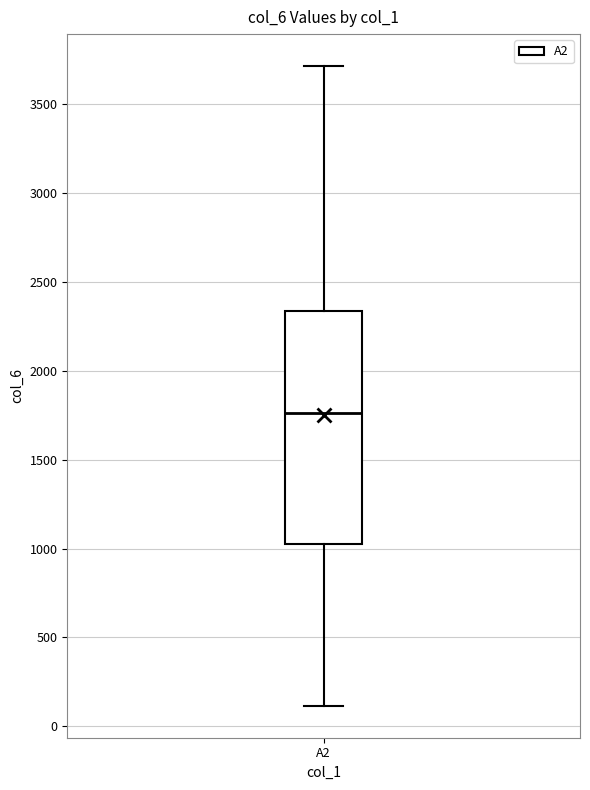

Read this box plot against the y-axis: the position of the median line, the range covered by the box, and the ends of both whiskers. The values are not printed on the chart, so give them approximately, as read against the axis.

median 1750, box 1050 to 2350, whiskers 100 to 3700